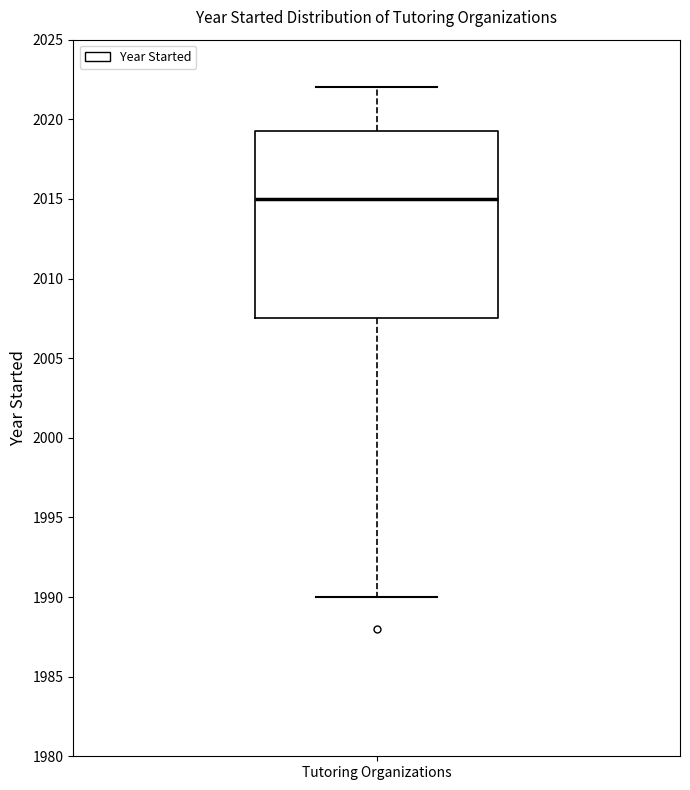

Where does the upper whisker of the box for Tutoring Organizations end on the y-axis? The values are not printed on the chart, so give them approximately, as read against the axis.

2022.0